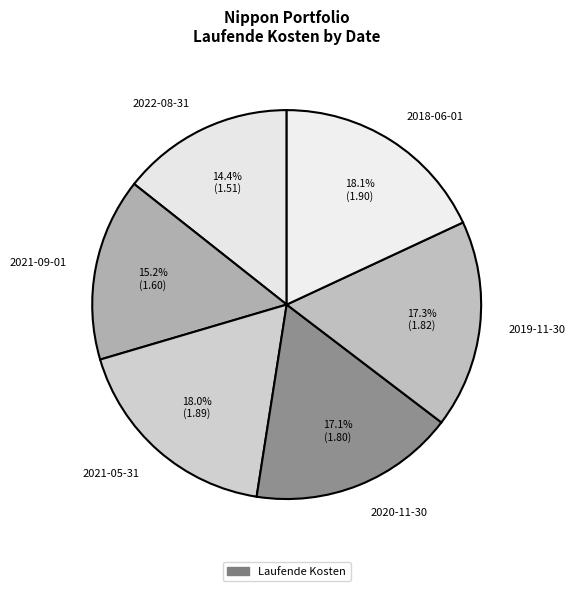

Approximately how many times larger is the value at 2019-11-30 compared to 2021-05-31?

1.0